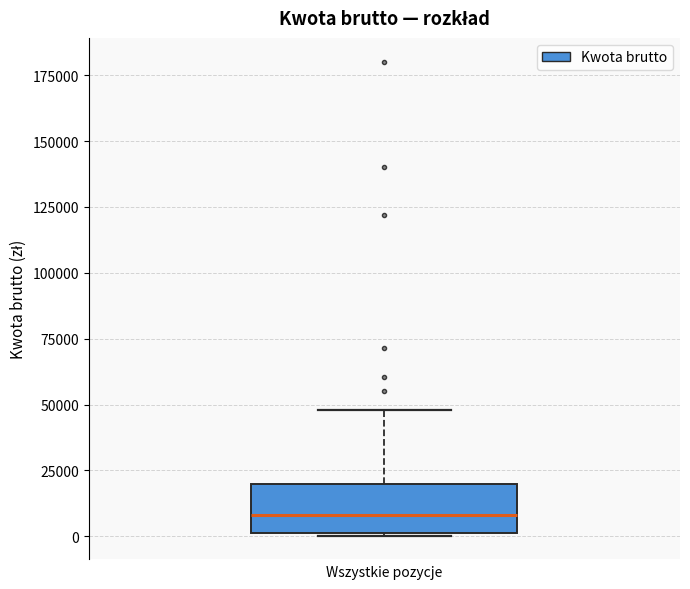

Transcribe this box plot: give where the median line is, the range the box spans, and where the two whiskers end, as read against the y-axis. The values are not printed on the chart, so give them approximately, as read against the axis.

median 10000, box 0 to 20000, whiskers 0 to 50000